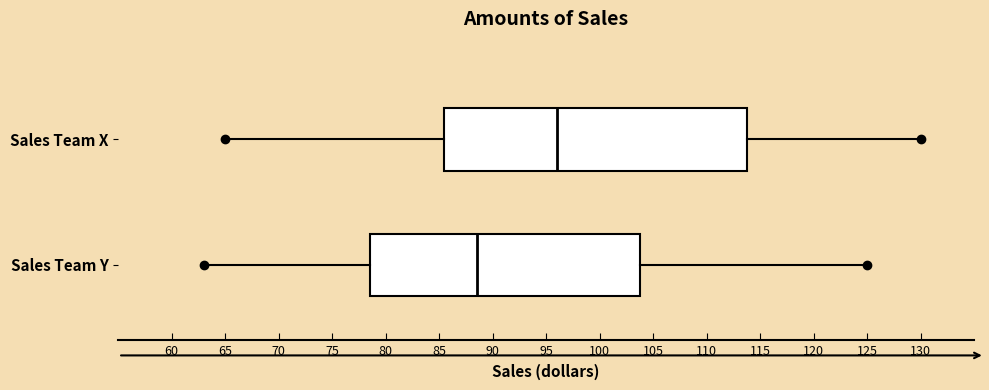

Reading bottom to top, transcribe this box plot: for each box, give where its median line is, the range the box spans, and where its two whiskers end, as read against the x-axis. The values are not printed on the chart, so give them approximately, as read against the axis.

Sales Team Y: median 88.5, box 78.5 to 104.0, whiskers 63.0 to 125.0
Sales Team X: median 96.0, box 85.5 to 114.0, whiskers 65.0 to 130.0